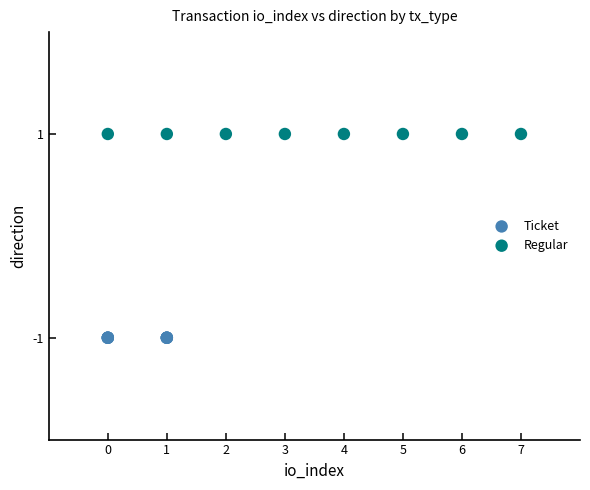

Which series reaches the minimum Y coordinate?

Ticket